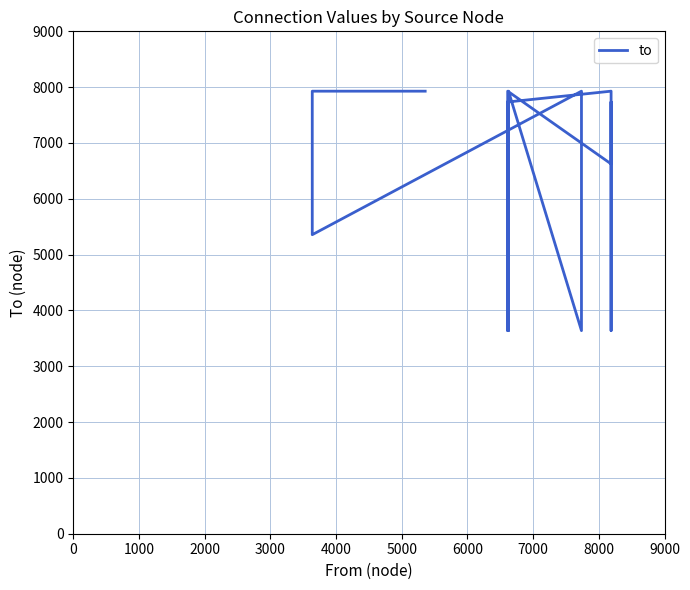

What is the smallest value displayed?

3638